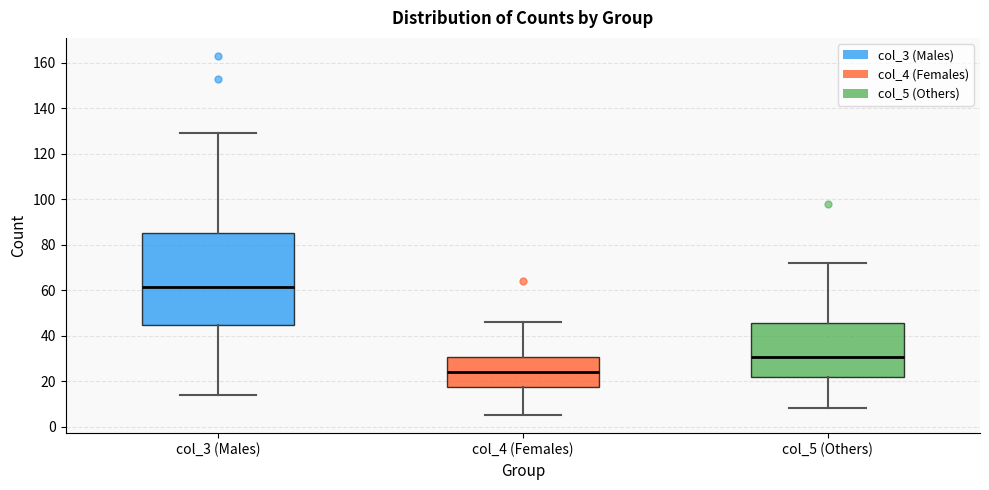

Which box is the tallest, from its lower edge to its upper edge?

col_3 (Males)